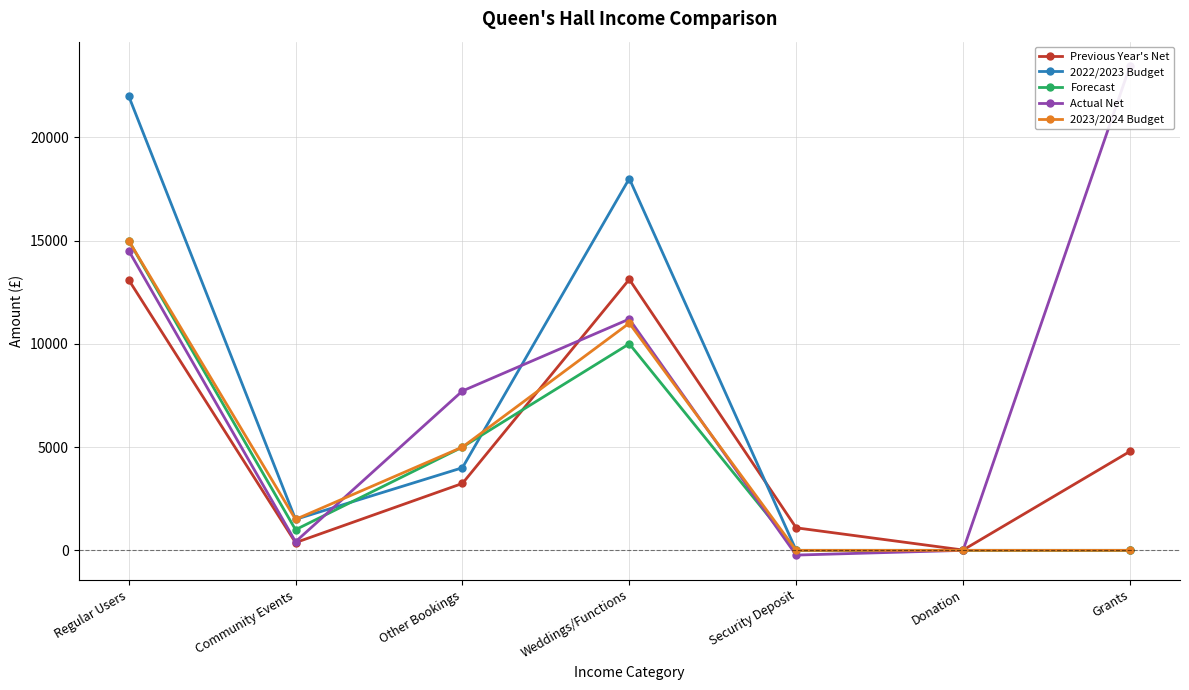

How many lines are shown in the chart?

5